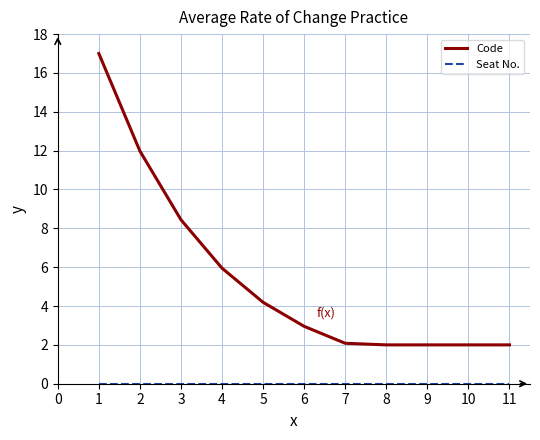

Where is Code nearest to the value 9?

3